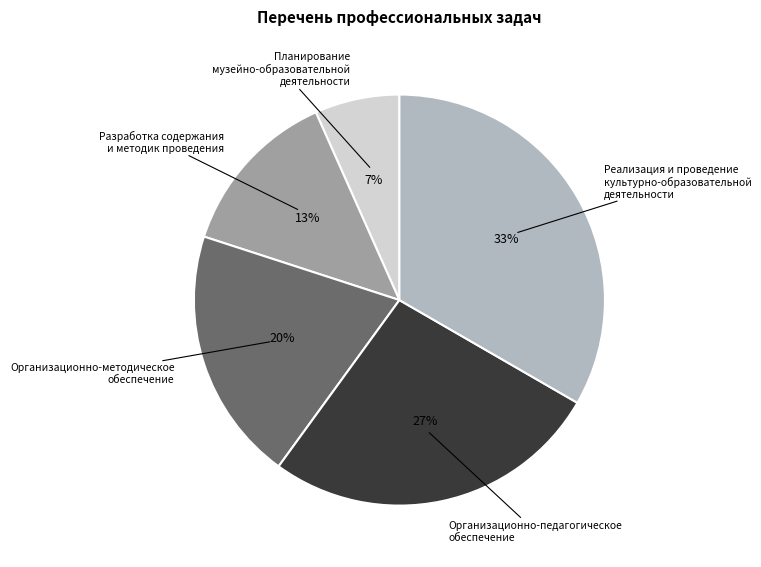

To the nearest percent, what is the average slice percentage?

20%